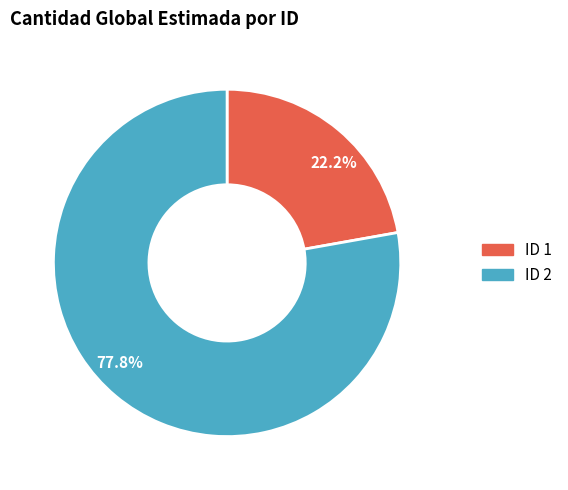

Approximately how many times larger is the value at ID 2 compared to ID 1?

3.5